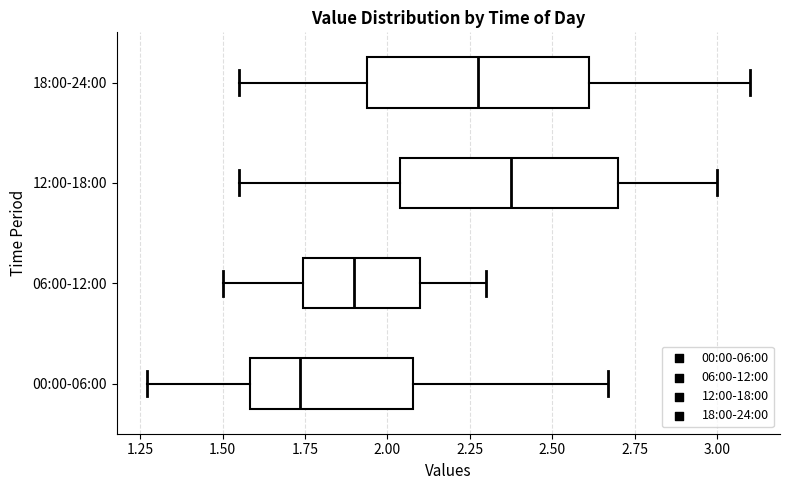

Reading bottom to top, transcribe this box plot: for each box, give where its median line is, the range the box spans, and where its two whiskers end, as read against the x-axis. The values are not printed on the chart, so give them approximately, as read against the axis.

00:00-06:00: median 1.75, box 1.60 to 2.10, whiskers 1.25 to 2.65
06:00-12:00: median 1.90, box 1.75 to 2.10, whiskers 1.50 to 2.30
12:00-18:00: median 2.40, box 2.05 to 2.70, whiskers 1.55 to 3.00
18:00-24:00: median 2.30, box 1.95 to 2.60, whiskers 1.55 to 3.10